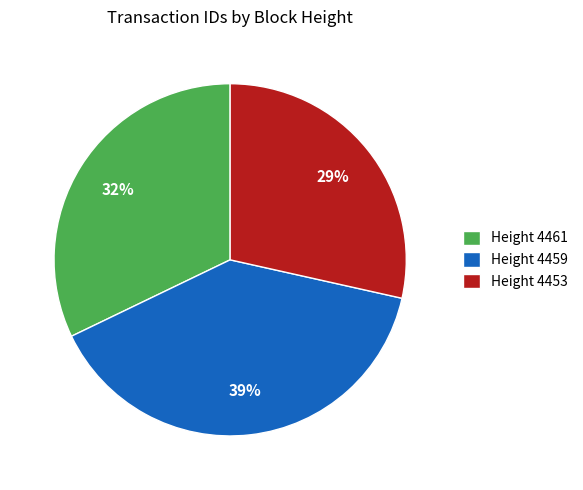

To the nearest percent, what is the average slice percentage?

33%